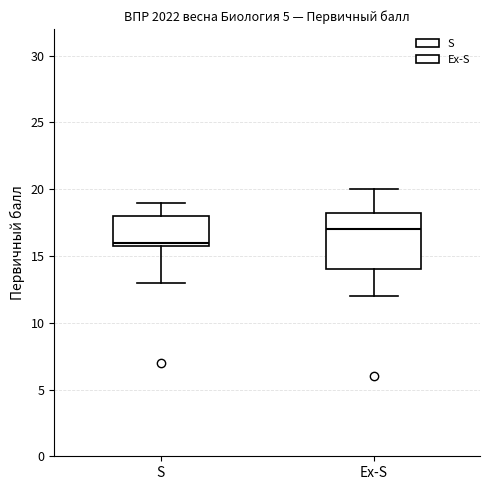

Where does the median line of the box for Ex-S sit on the y-axis? The values are not printed on the chart, so give them approximately, as read against the axis.

17.0